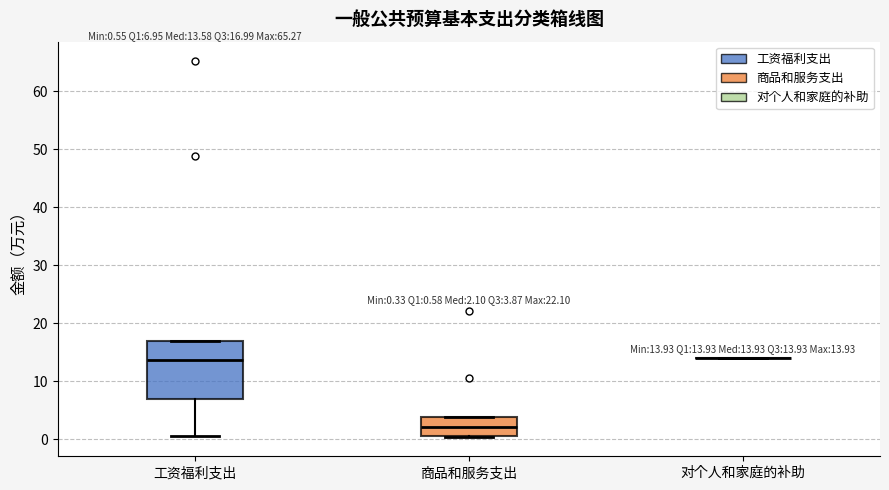

Comparing the boxes themselves (not the whiskers), which one is the tallest?

工资福利支出